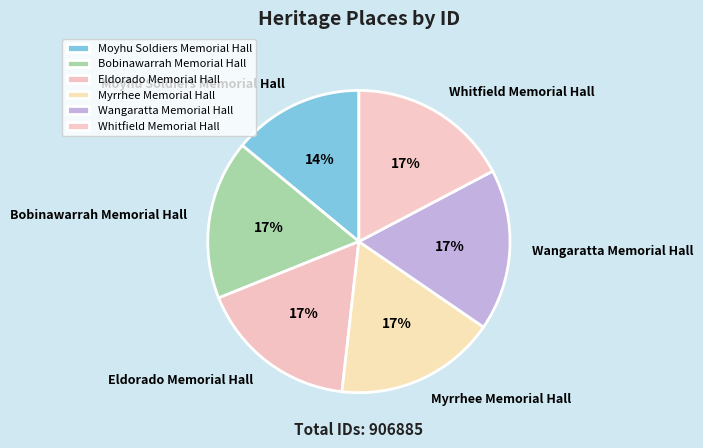

Is it true that Bobinawarrah Memorial Hall is 17% of the pie?

True